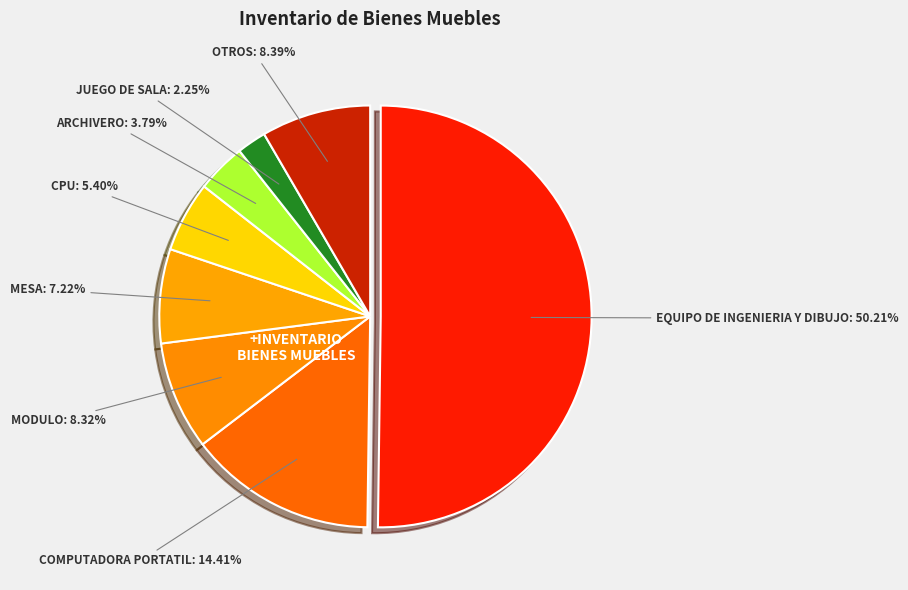

How many slices are in this pie chart?

8